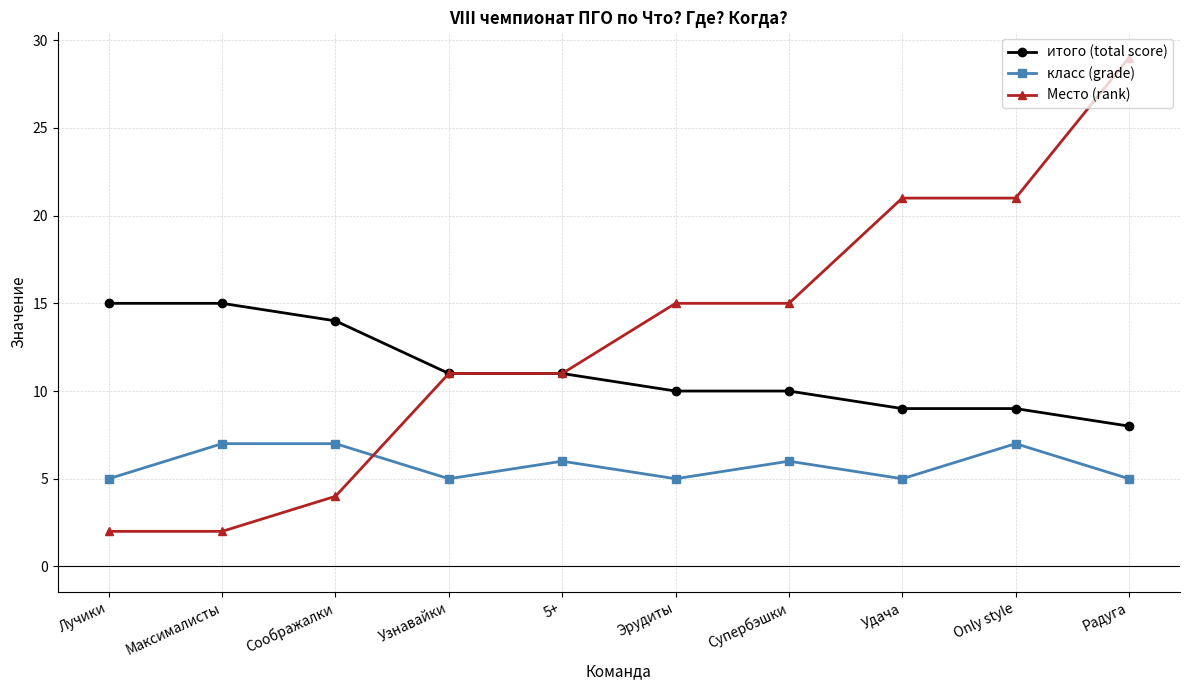

Is this an area chart (filled region under the line)?

No